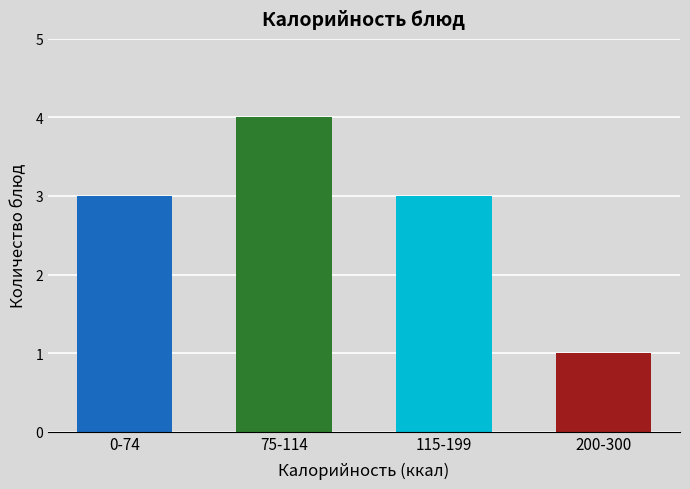

Reading left to right, transcribe all the data shown in this chart.

3	4	3	1